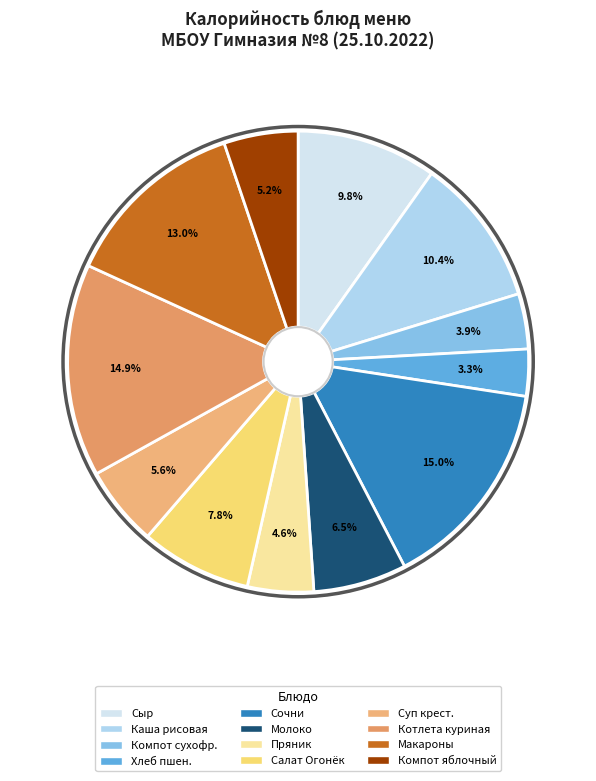

Count the number of slices in the pie.

12